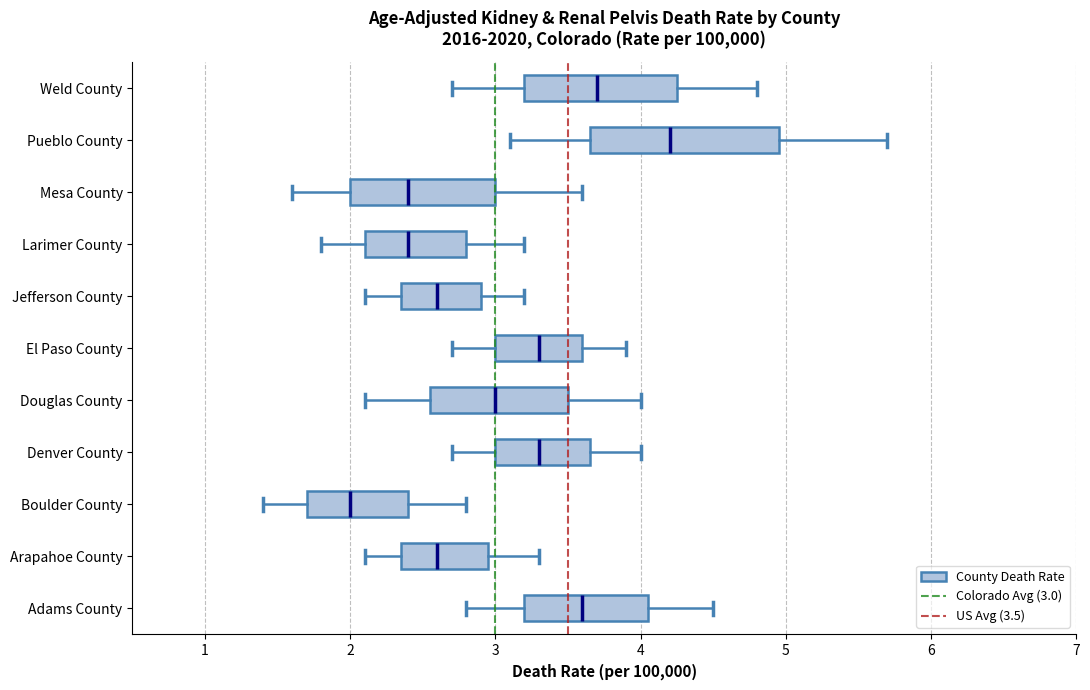

Which box has the furthest to the right median line?

Pueblo County